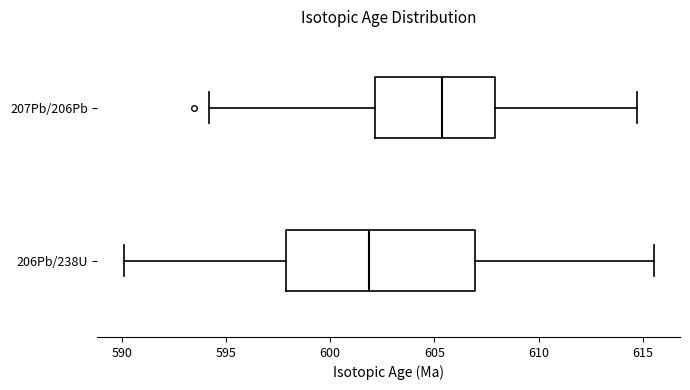

Where is the left edge of the box for 206Pb/238U on the x-axis? The values are not printed on the chart, so give them approximately, as read against the axis.

598.0